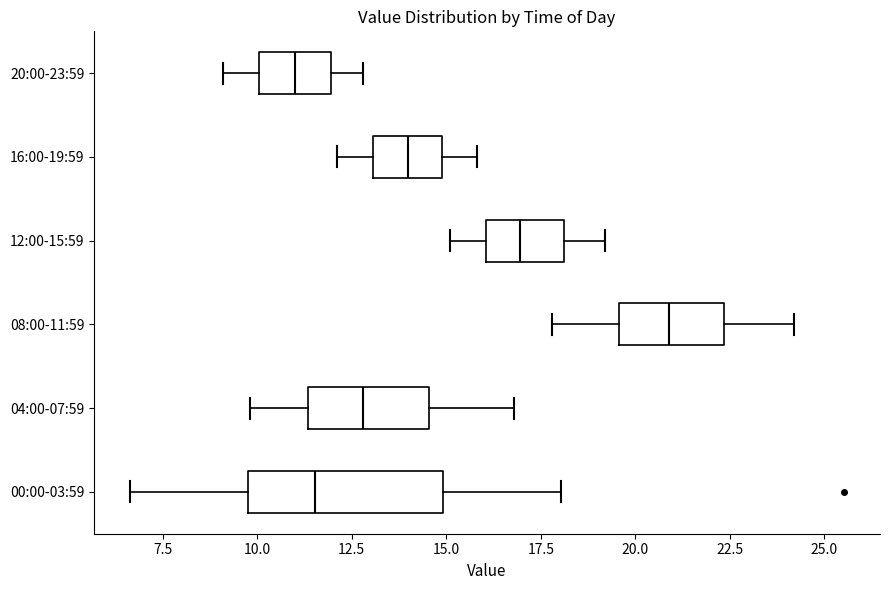

Comparing the boxes themselves (not the whiskers), which one is the widest?

00:00-03:59